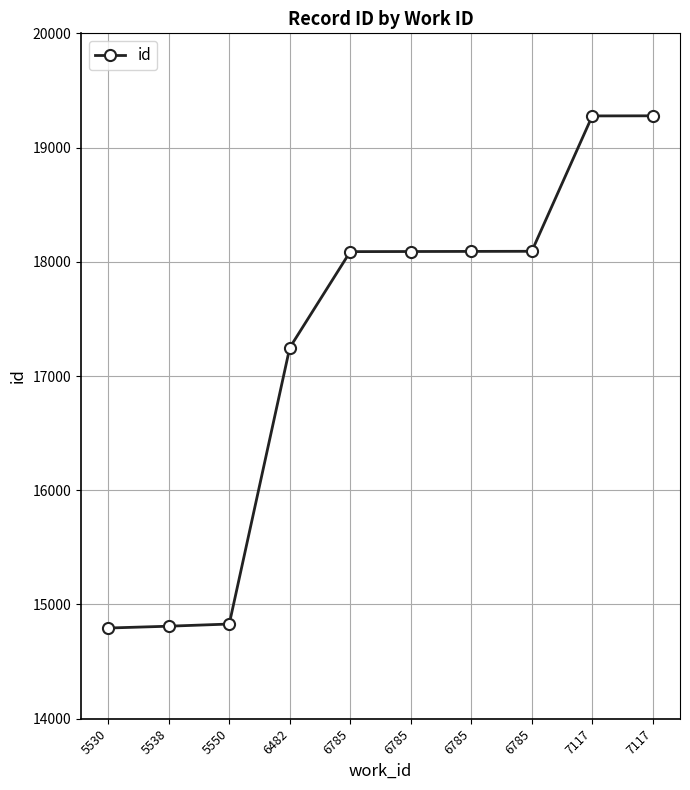

True or false: the data has more than 2 interior local peaks.

False